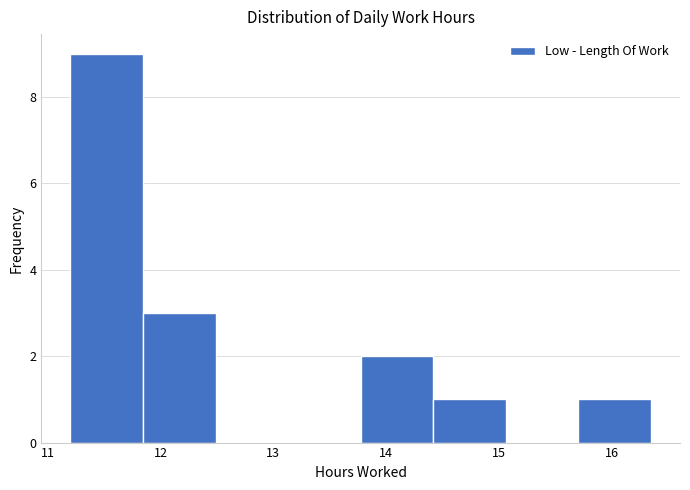

Reading left to right, list every bar in this chart as the range it spans on the x-axis followed by its height. Neither the bar edges nor the heights are printed on the chart, so give them approximately, as read against the axes.

11.2 to 11.8: 9
11.8 to 12.5: 3
12.5 to 13.1: 0
13.1 to 13.8: 0
13.8 to 14.4: 2
14.4 to 15.1: 1
15.1 to 15.7: 0
15.7 to 16.4: 1